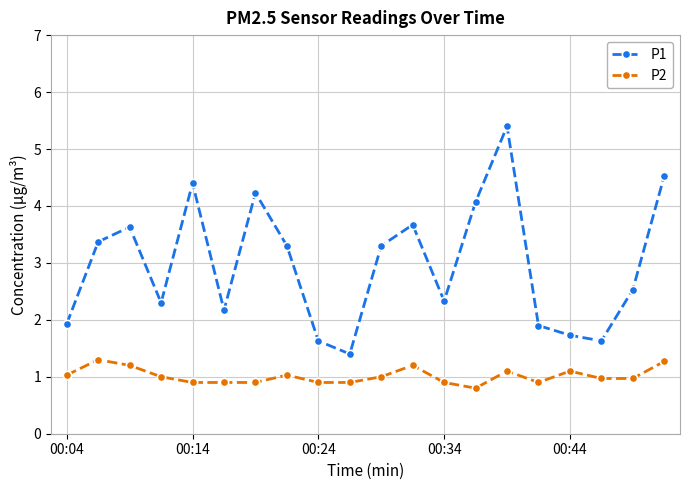

In P2, how many points are higher than both neighbors (excluding endpoints)?

5